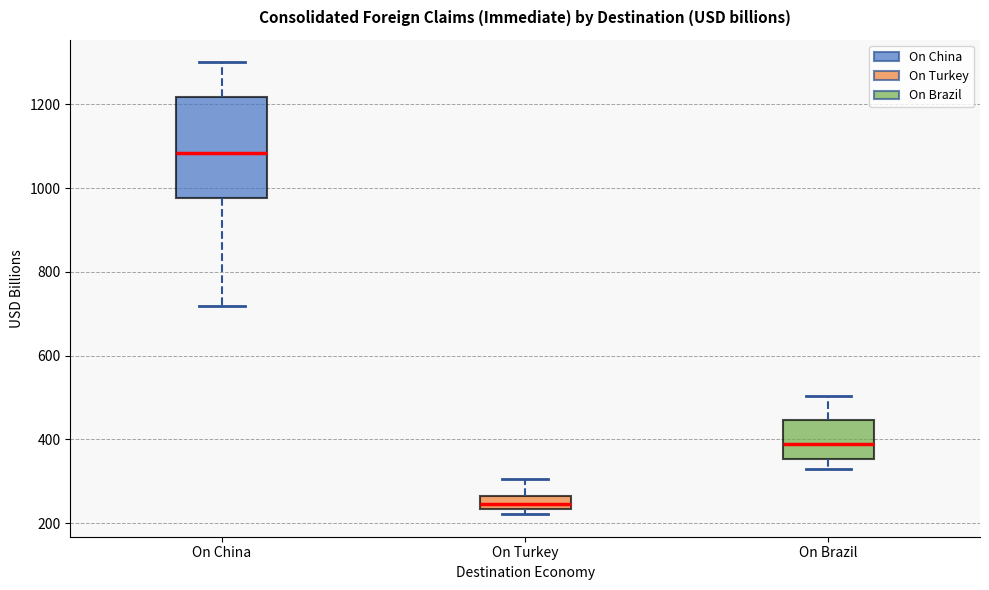

Comparing the boxes themselves (not the whiskers), which one is the tallest?

On China